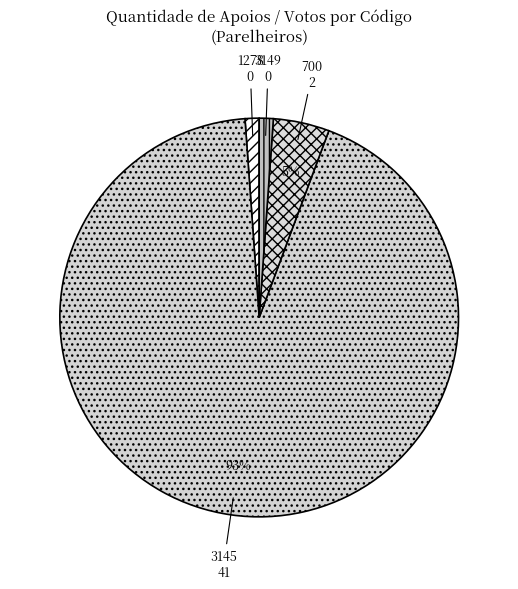

What is the largest slice in the pie chart?

3145